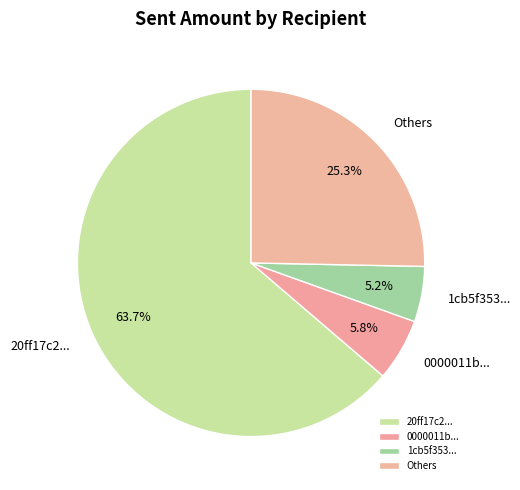

Which category accounts for the majority?

20ff17c2...